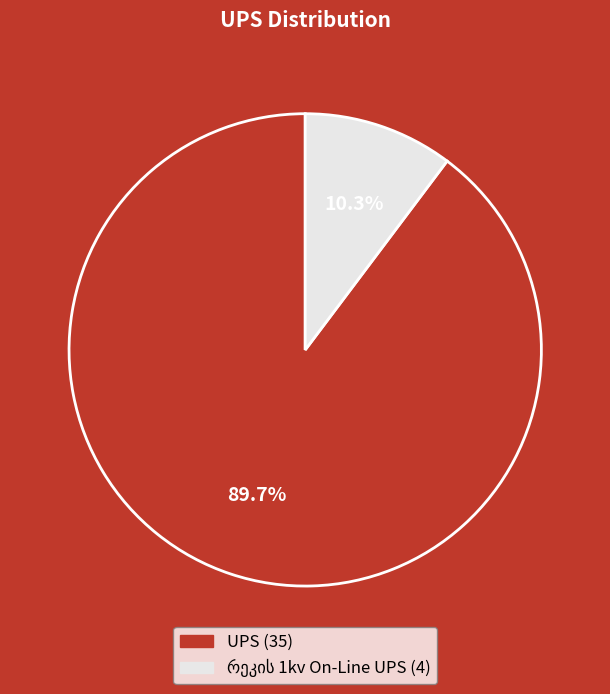

Does any single category account for the majority?

Yes